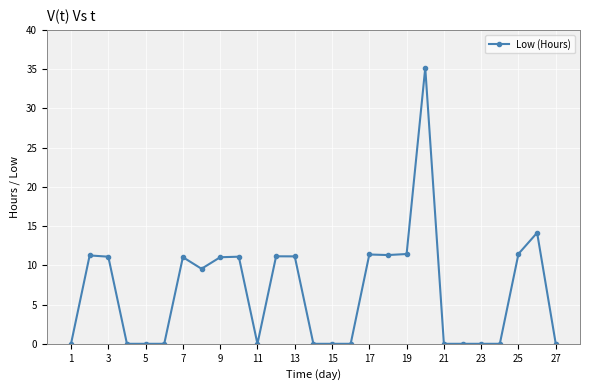

What is the sum of all values?

182.3